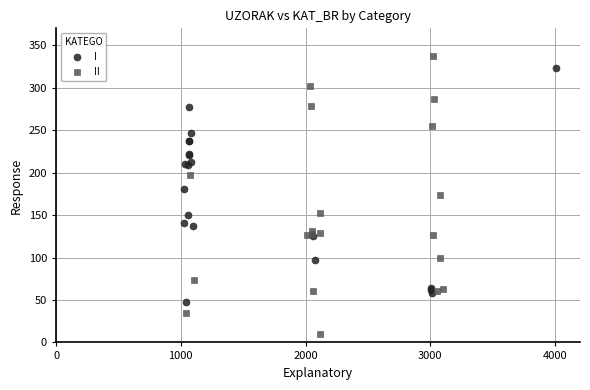

Which series has the largest Y range (max minus min)?

II